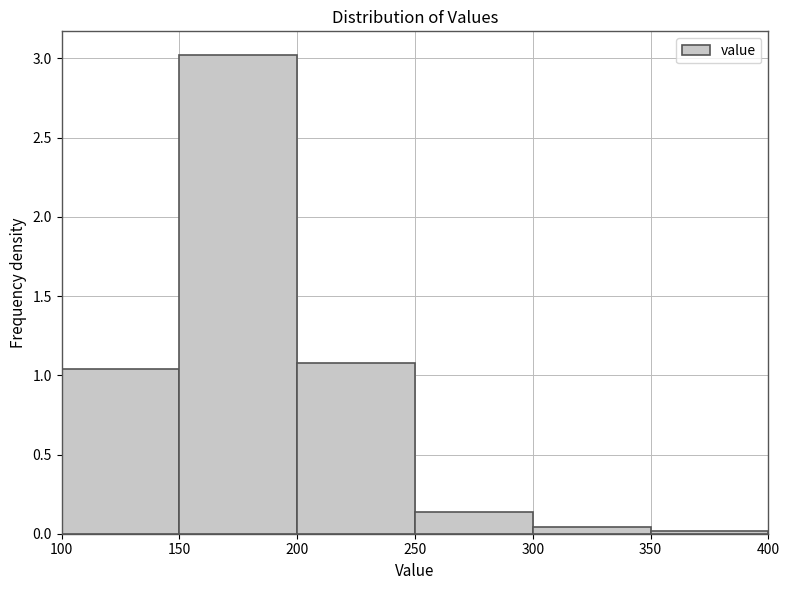

Reading left to right, list every bar in this chart as the range it spans on the x-axis followed by its height. The values are not printed on the chart, so give them approximately, as read against the axis.

100 to 150: 1.05
150 to 200: 3.00
200 to 250: 1.10
250 to 300: 0.15
300 to 350: under 0.05
350 to 400: under 0.05